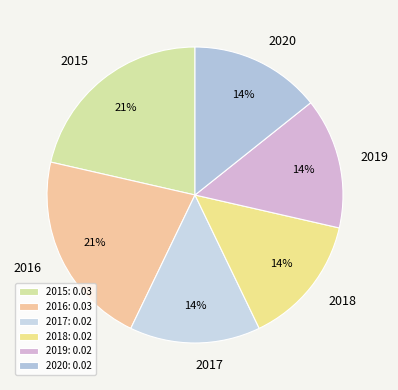

To the nearest percent, what percentage of the pie is 2019?

14%